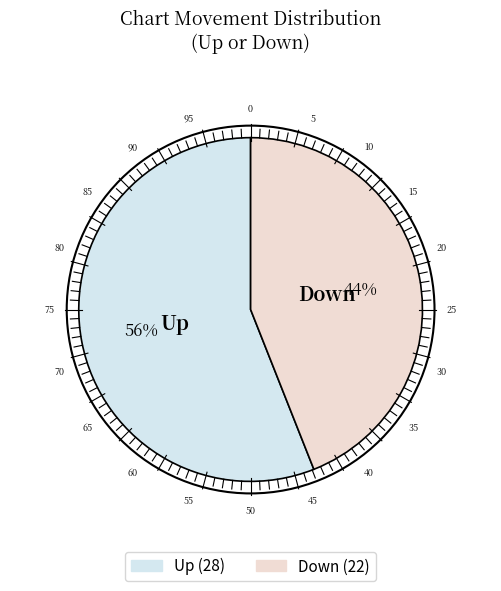

To the nearest percent, what is the difference between the largest and smallest slice percentages?

12%